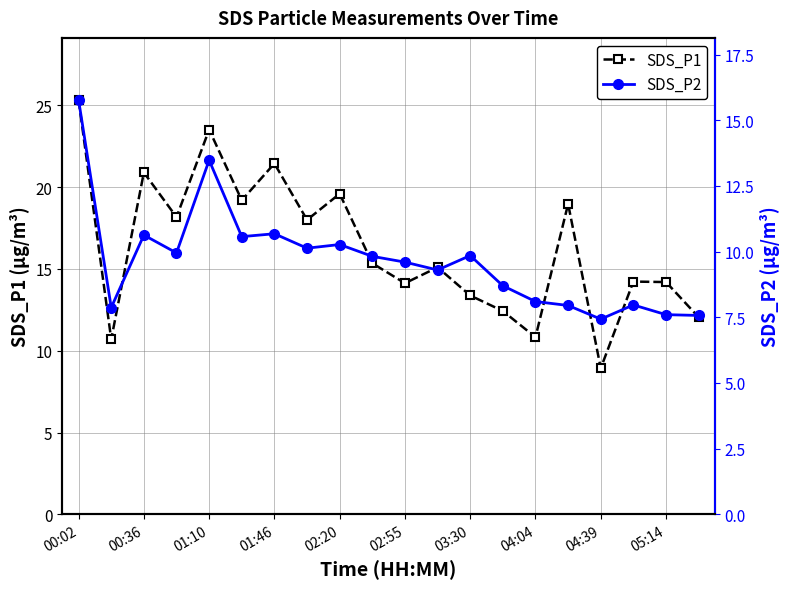

The SDS_P1 series shows 10.8 at 04:04. True or false?

True